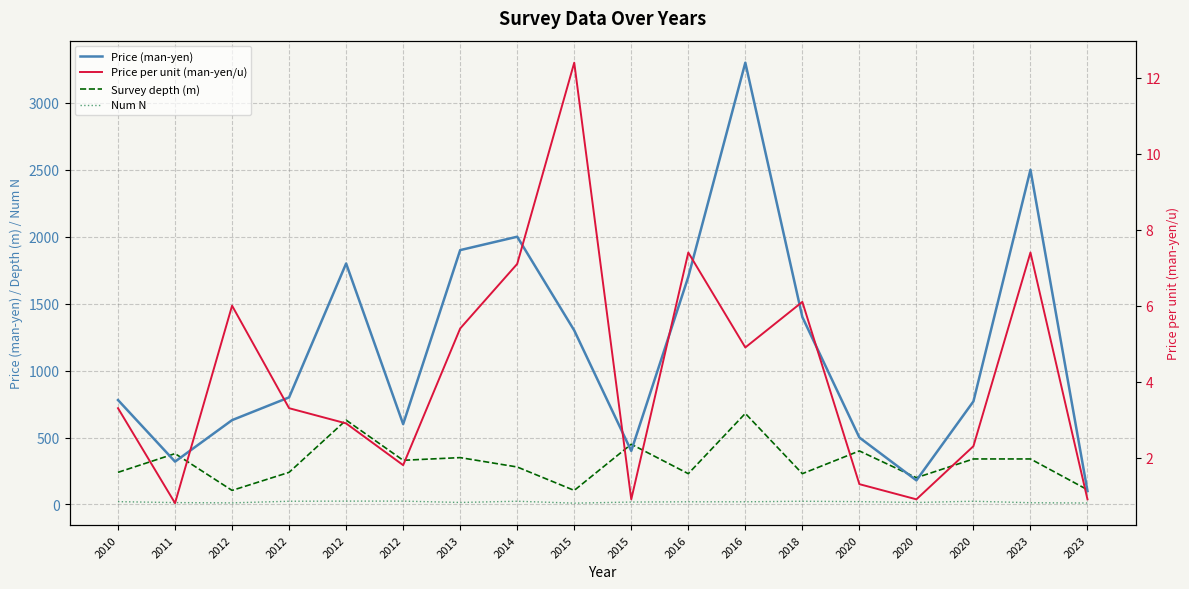

At how many categories does at least one series exceed 965?

8